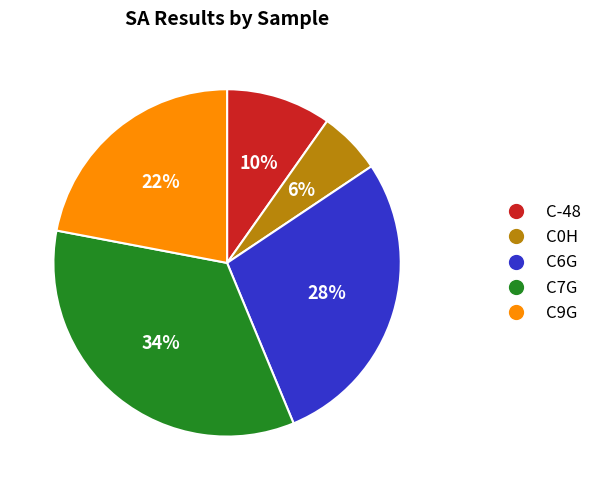

Count the number of slices in the pie.

5